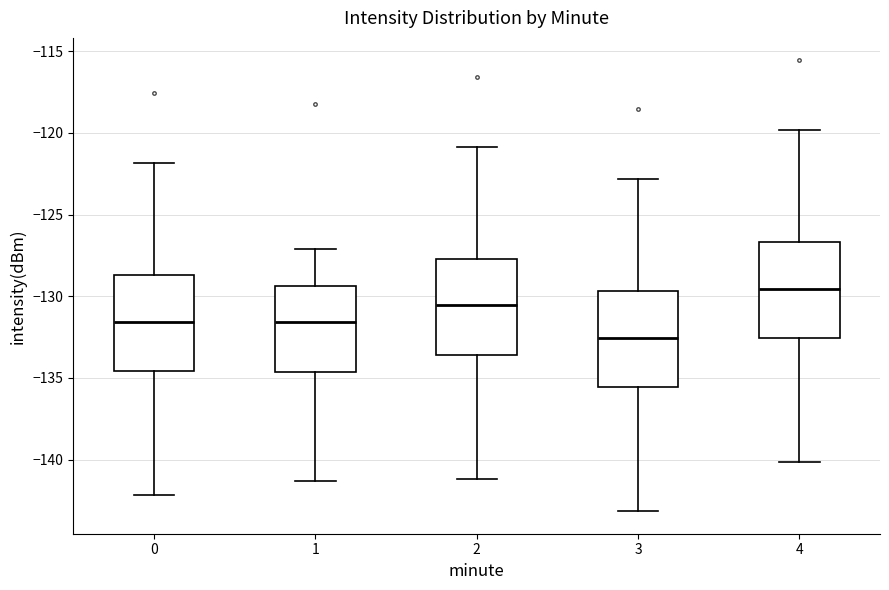

Reading left to right, read every box against the y-axis: the position of its median line, the range the box covers, and the ends of its whiskers. The values are not printed on the chart, so give them approximately, as read against the axis.

0: median -131.5, box -134.5 to -128.5, whiskers -142.0 to -122.0
1: median -131.5, box -134.5 to -129.5, whiskers -141.5 to -127.0
2: median -130.5, box -133.5 to -127.5, whiskers -141.0 to -121.0
3: median -132.5, box -135.5 to -129.5, whiskers -143.0 to -123.0
4: median -129.5, box -132.5 to -126.5, whiskers -140.0 to -120.0